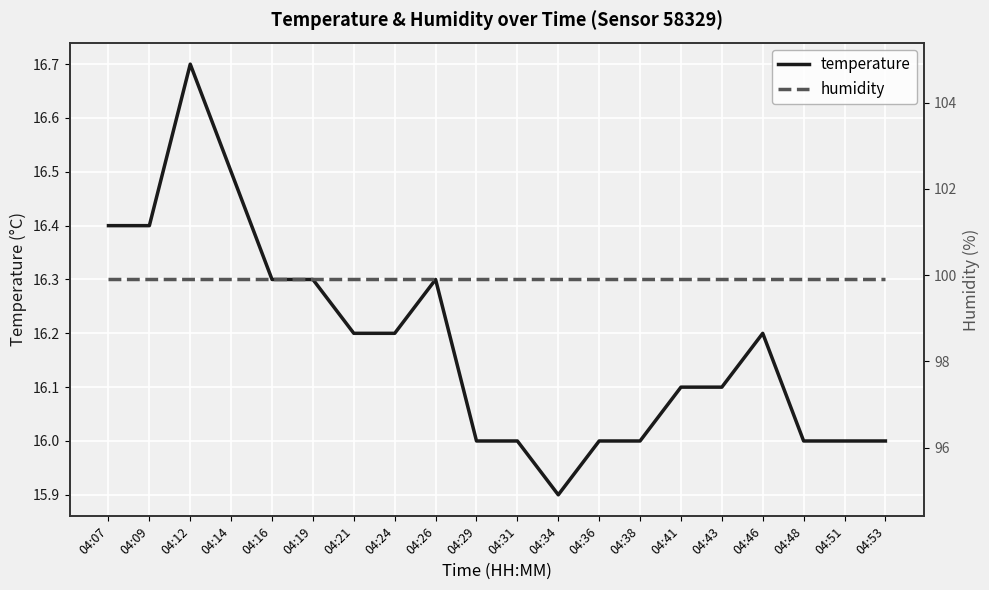

How many data points does each series have?

20